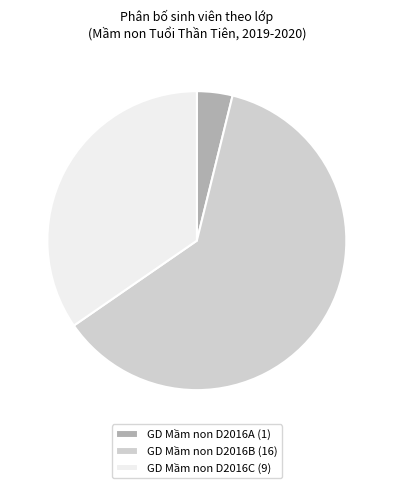

The GD Mầm non D2016B slice represents 50% of the pie. True or false?

False